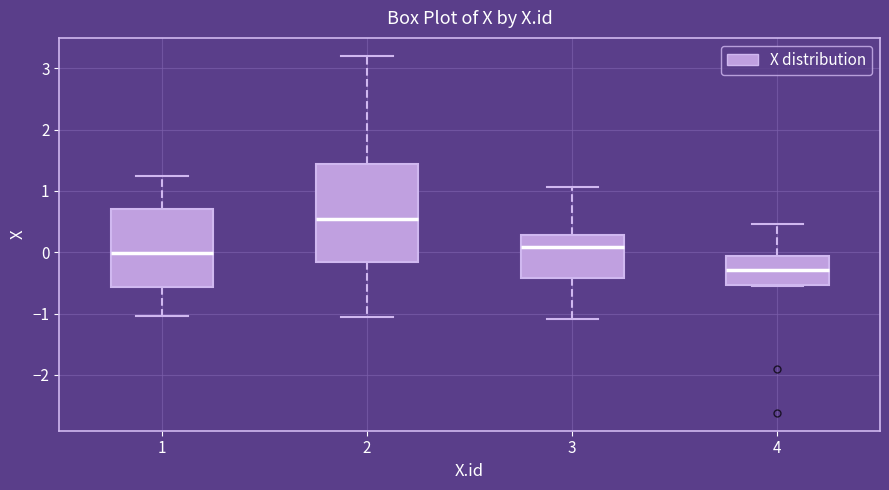

Reading left to right, read every box against the y-axis: the position of its median line, the range the box covers, and the ends of its whiskers. The values are not printed on the chart, so give them approximately, as read against the axis.

1: median 0.0, box -0.6 to 0.7, whiskers -1.0 to 1.2
2: median 0.5, box -0.2 to 1.4, whiskers -1.1 to 3.2
3: median 0.1, box -0.4 to 0.3, whiskers -1.1 to 1.1
4: median -0.3, box -0.5 to -0.1, whiskers -0.5 to 0.5